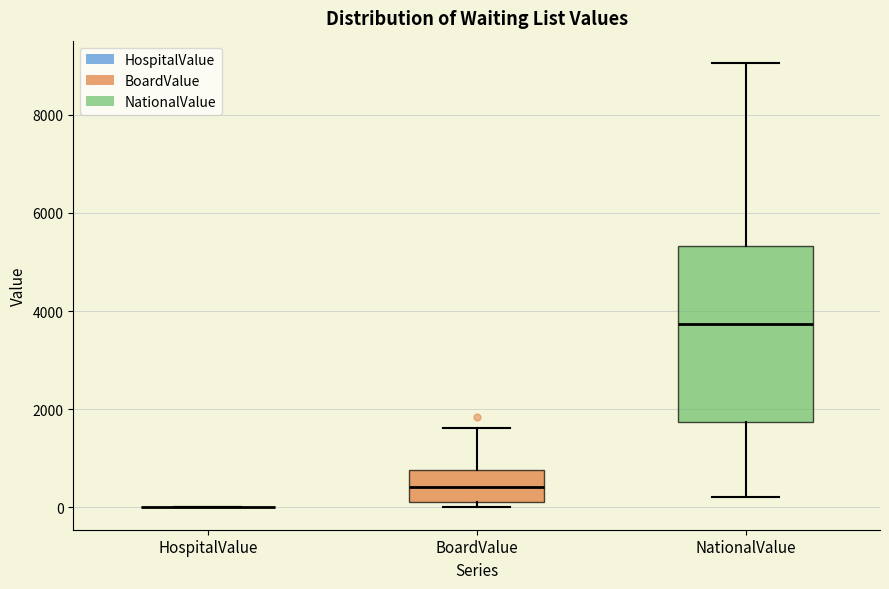

Reading left to right, transcribe this box plot: for each box, give where its median line is, the range the box spans, and where its two whiskers end, as read against the y-axis. The values are not printed on the chart, so give them approximately, as read against the axis.

HospitalValue: box collapsed to a line at 0, whiskers 0 to 0
BoardValue: median 400, box 200 to 800, whiskers 0 to 1600
NationalValue: median 3800, box 1800 to 5400, whiskers 200 to 9000